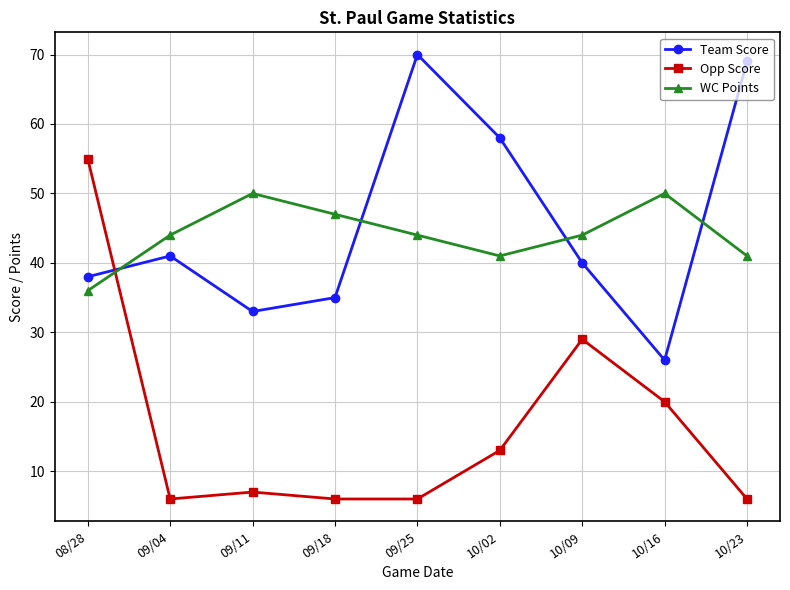

What is the spread (max minus min) of values at 09/11?

43